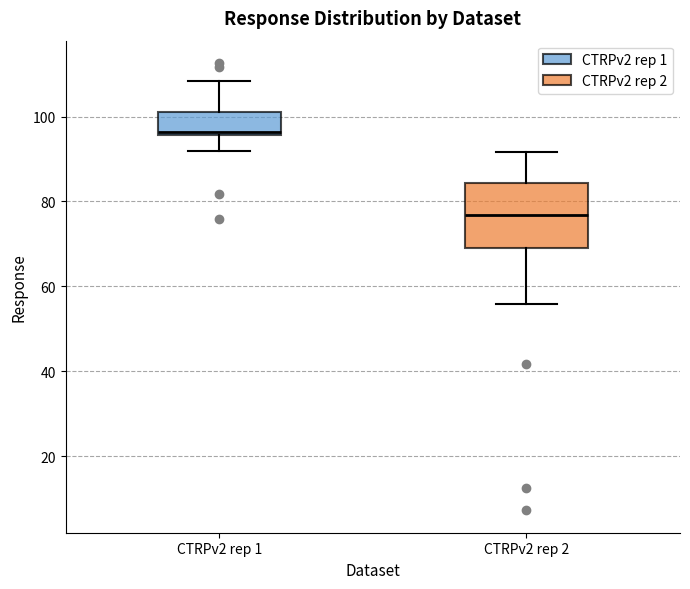

Where does the upper whisker of the box for CTRPv2 rep 1 end on the y-axis? The values are not printed on the chart, so give them approximately, as read against the axis.

108